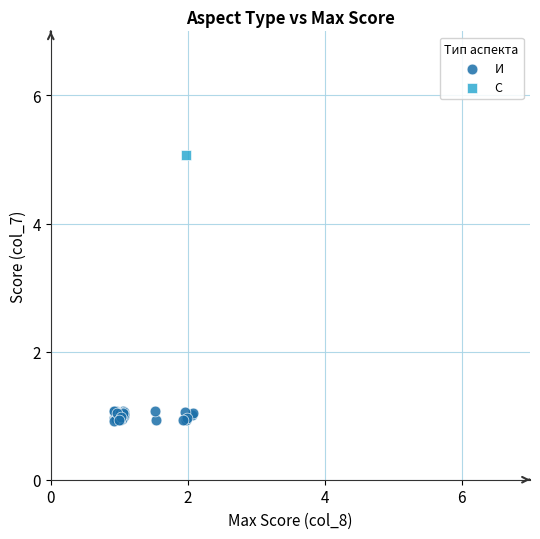

What are all the series names shown in the legend?

И, С